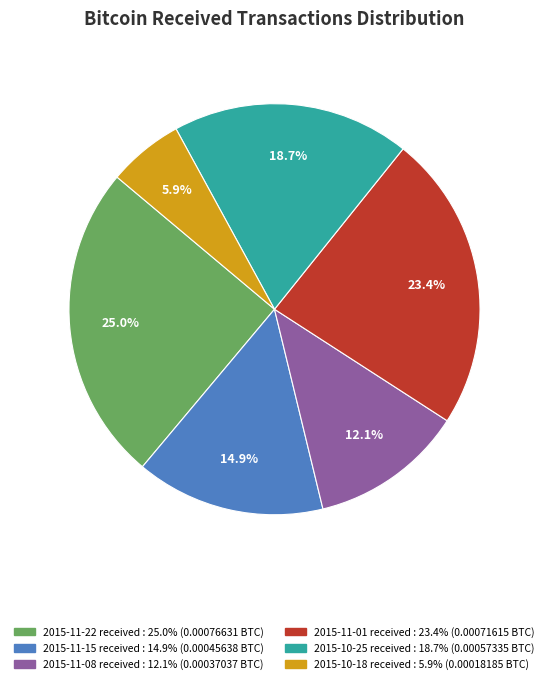

What percentage do 2015-11-08 received and 2015-10-18 received together represent?

18.0%